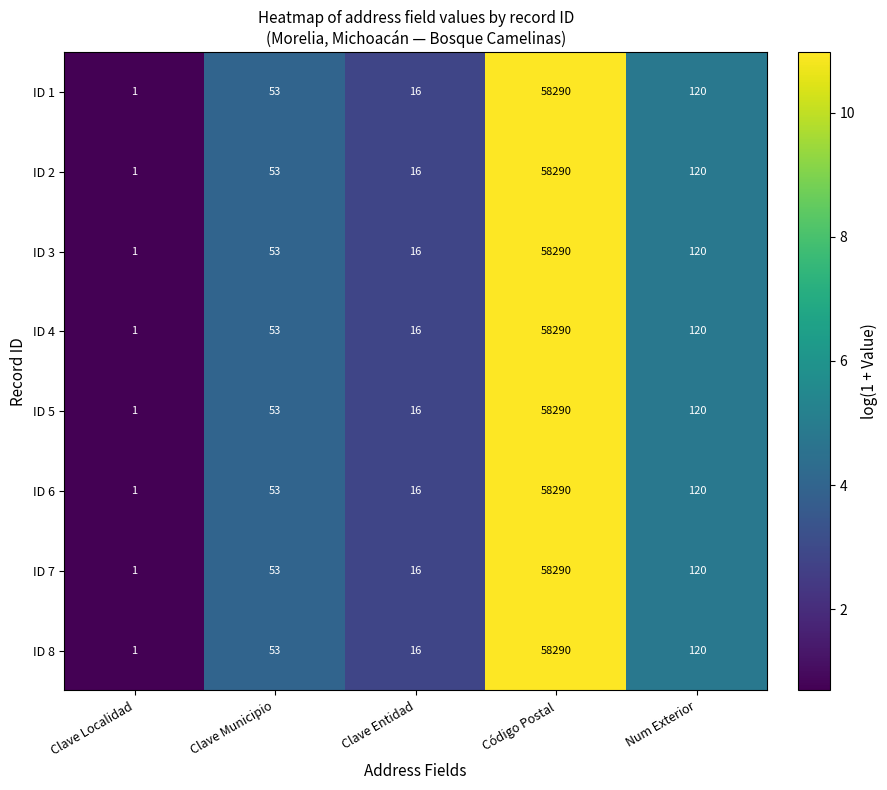

What is the total value across all series at Clave Entidad?

128